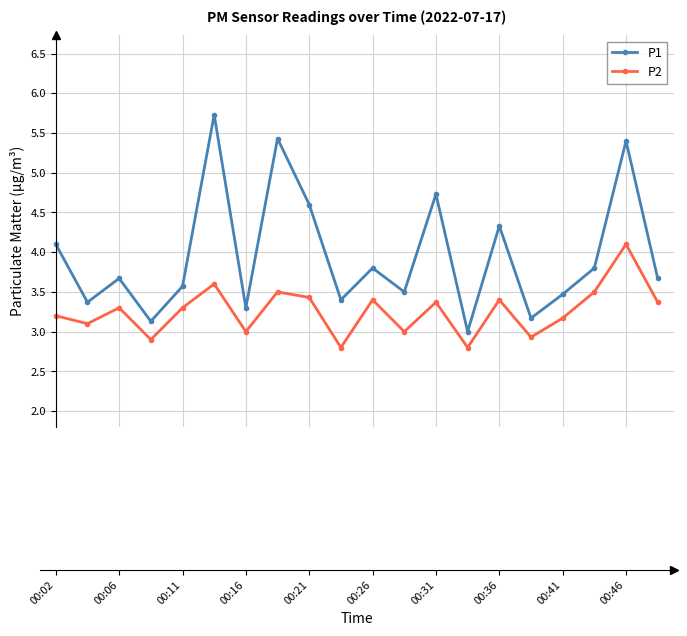

What is the lowest value of the P1 series?

3.0